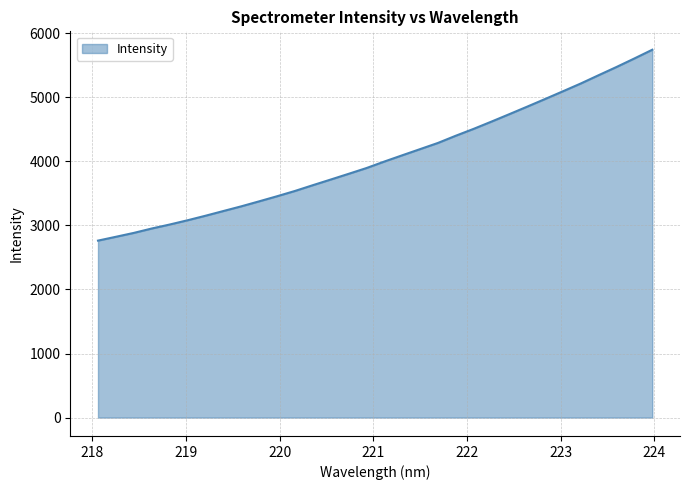

What is the smallest value displayed?

2763.0